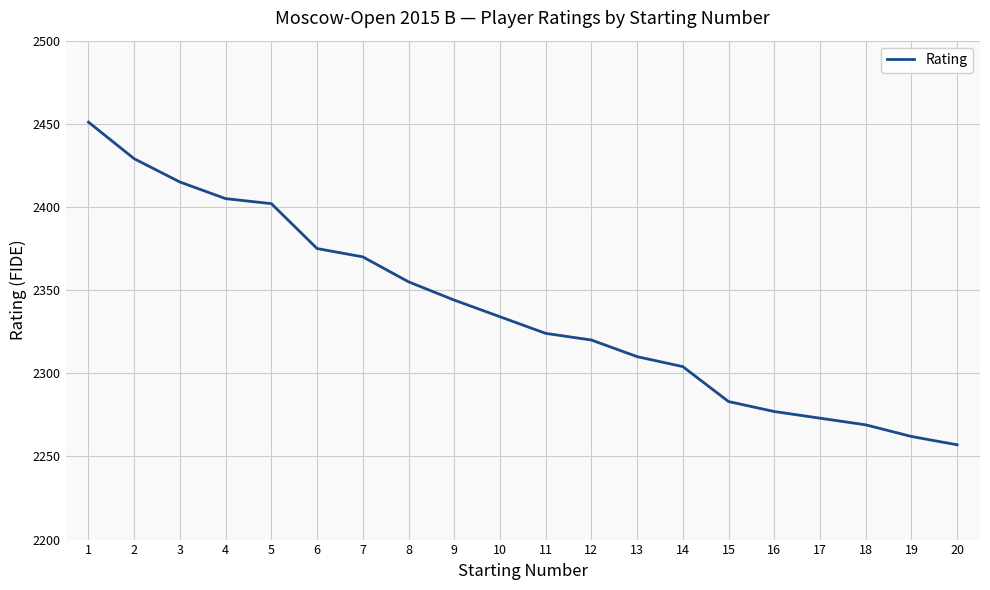

Is it true that the value at 11 is 876?

False